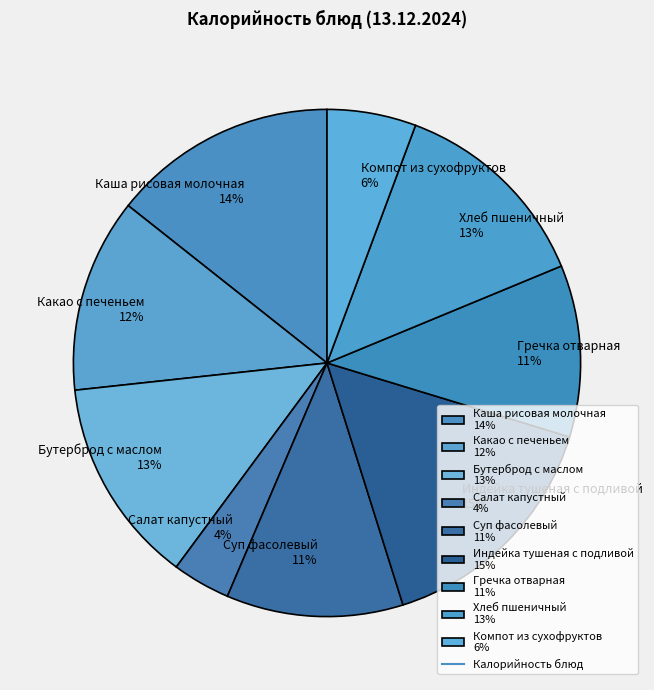

What is the ratio of the value at Бутерброд с маслом 13% to the value at Гречка отварная 11%?

1.2